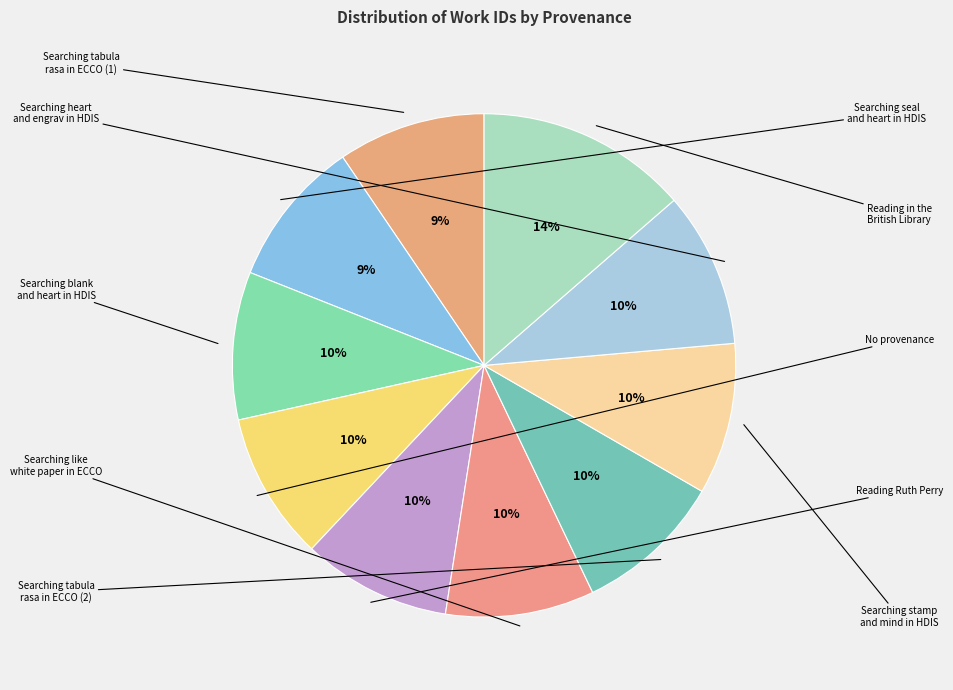

Does Searching like white paper in ECCO account for over 50% of the chart?

No